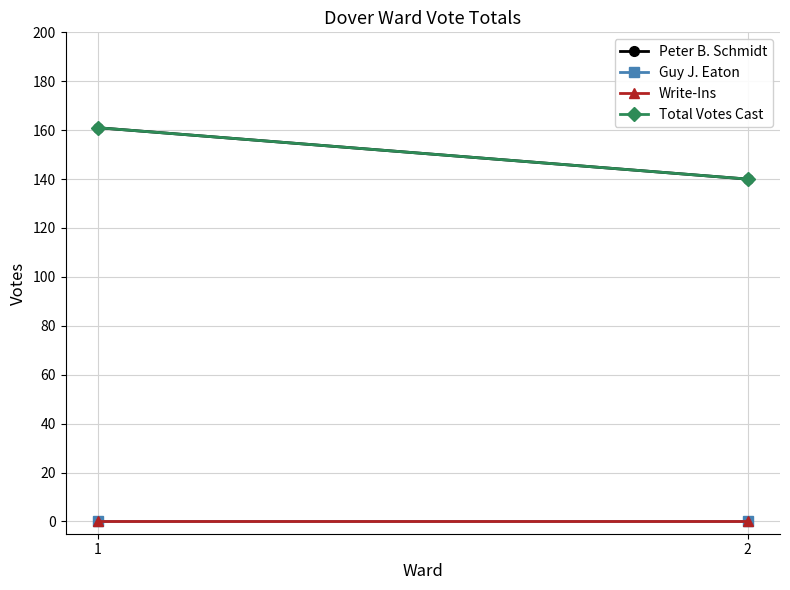

The Total Votes Cast series shows 140 at 2. True or false?

True